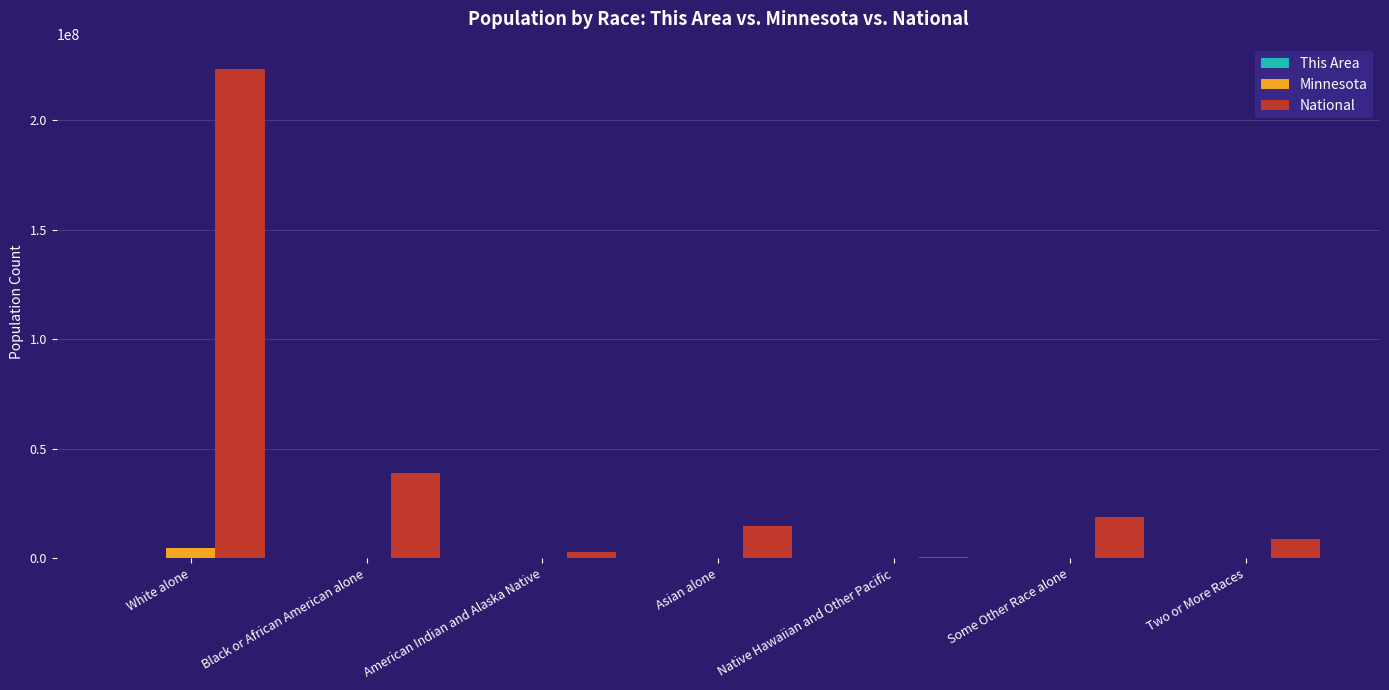

At which category is the sum across all series the highest?

White alone